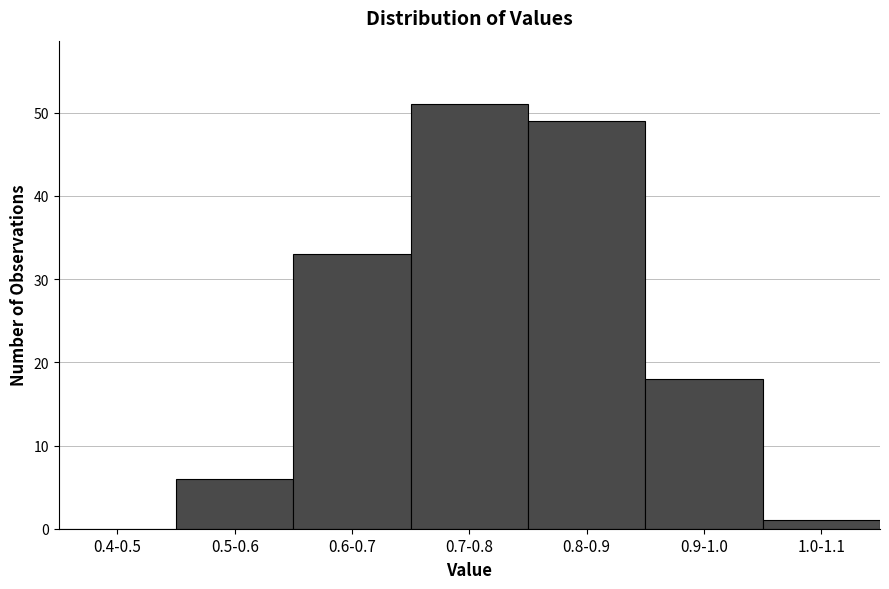

Reading right to left, what are all the values shown in this chart?

1.0-1.1=1	0.9-1.0=18	0.8-0.9=49	0.7-0.8=51	0.6-0.7=33	0.5-0.6=6	0.4-0.5=0